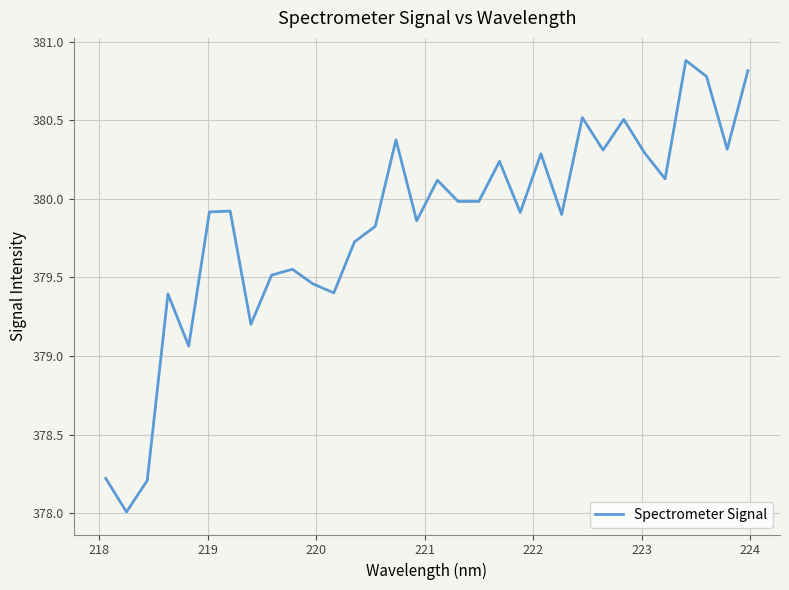

What is the difference between the maximum and minimum values?

2.9